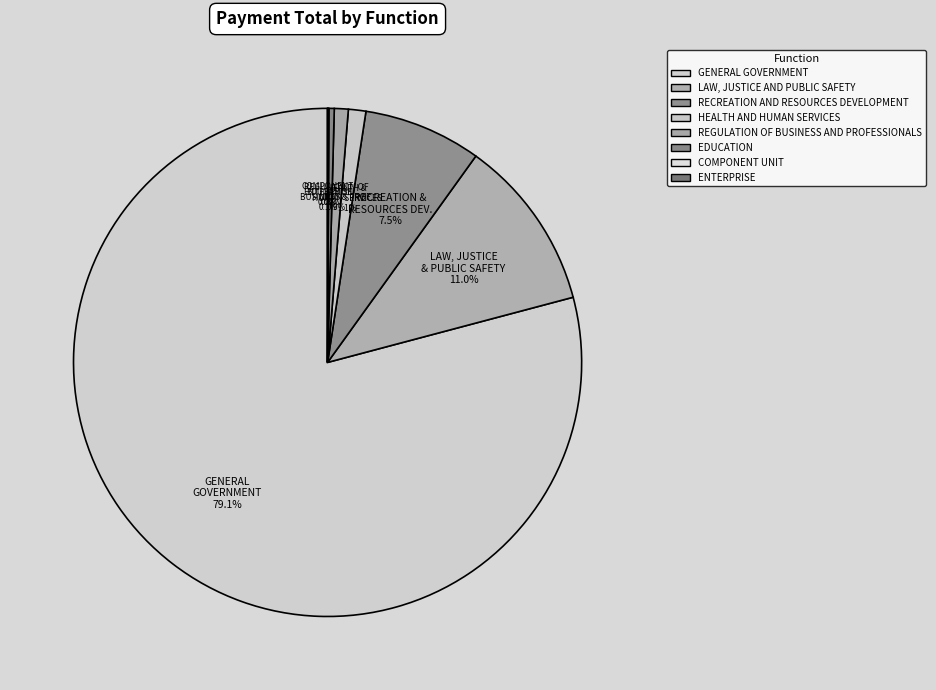

Does any single category account for the majority?

Yes